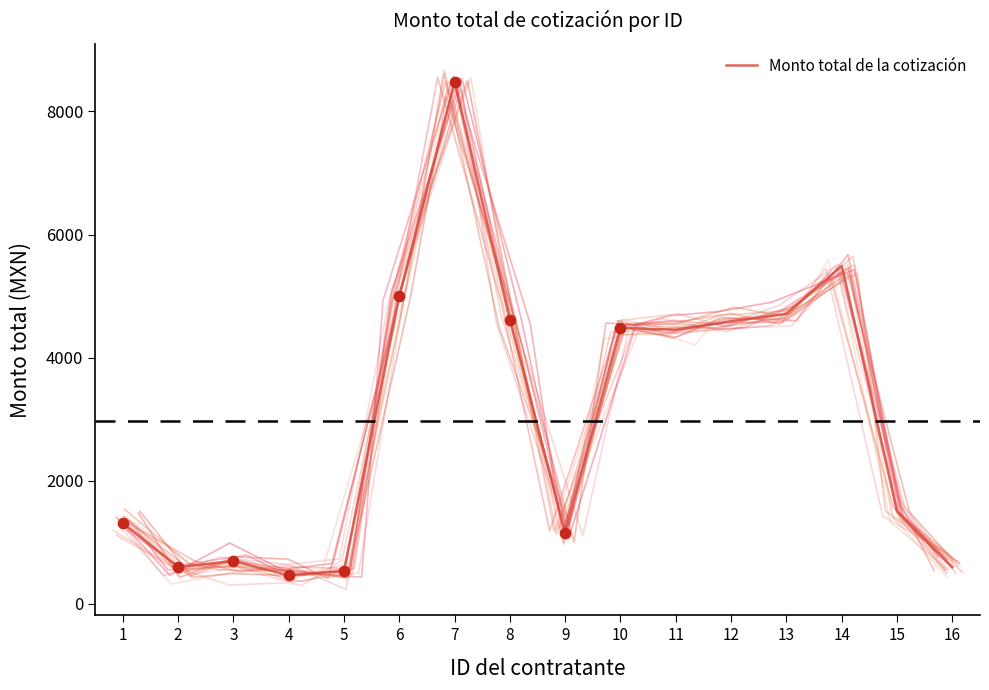

What is the change in value from 14 to 15?

-3991.5